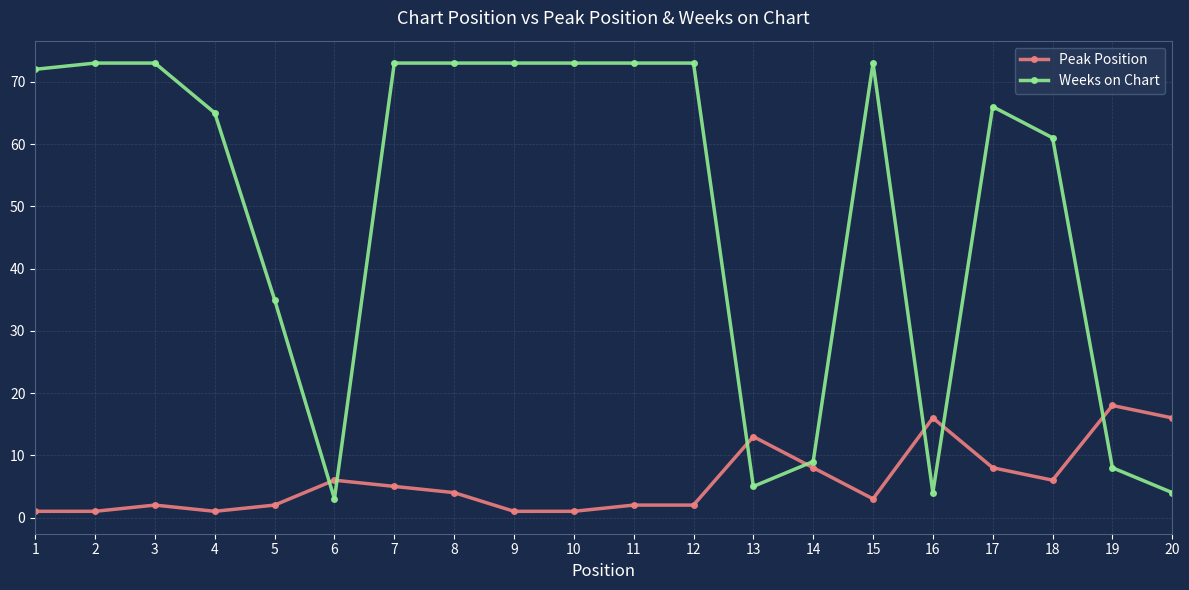

How many series are shown in this chart?

2